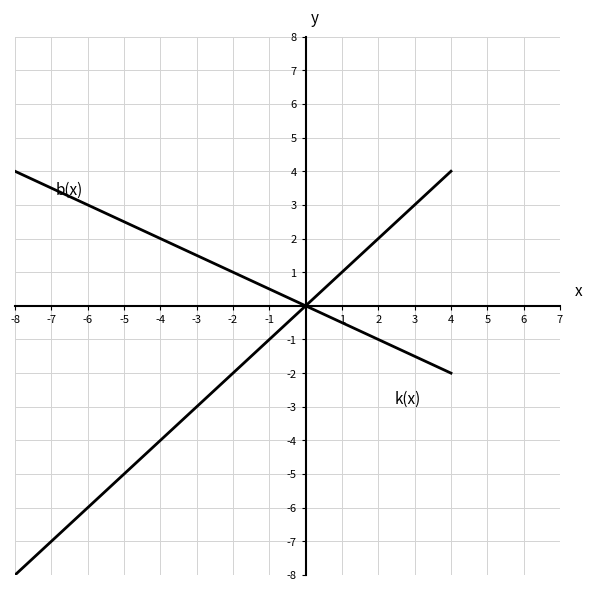

Reading left to right, list all the values displayed in this chart.

b(x): 4.0	3.5	3.0	2.5	2.0	1.5	1.0	0.5	0.0	-0.5	-1.0	-1.5	-2.0
k(x): -8.0	-7.0	-6.0	-5.0	-4.0	-3.0	-2.0	-1.0	0.0	1.0	2.0	3.0	4.0